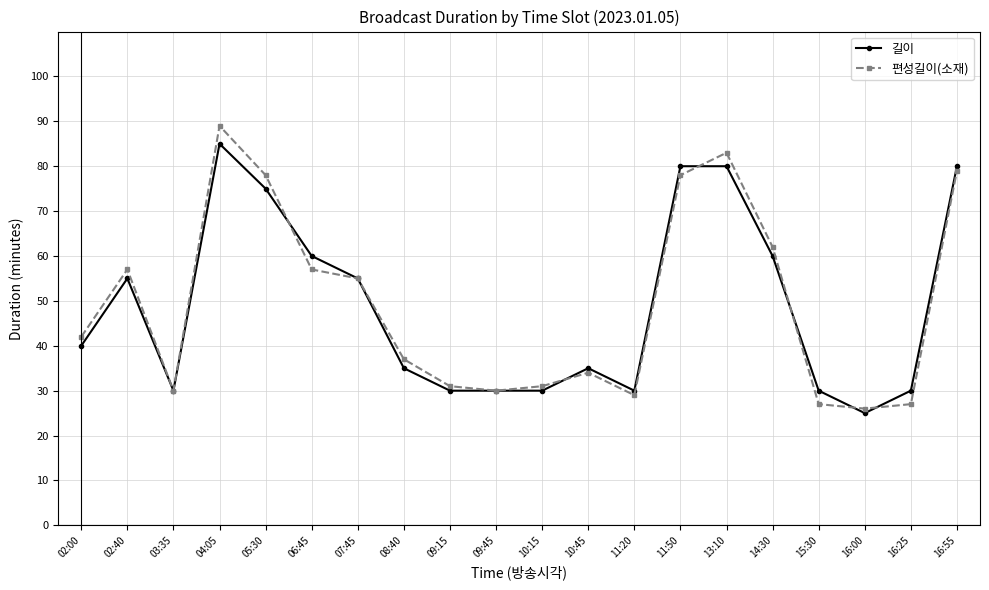

What is the approximate value of 길이 at 16:25?

30